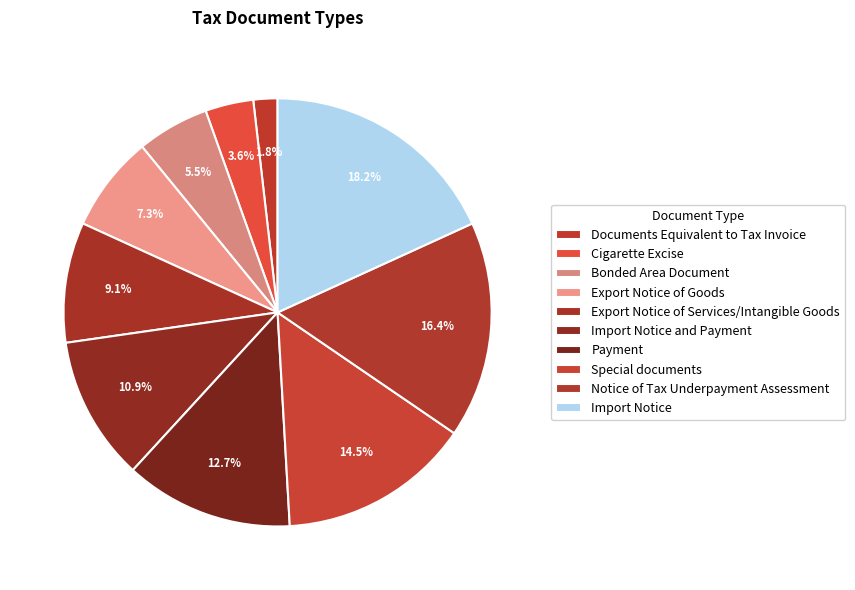

To the nearest percent, what is the difference between the largest and smallest slice percentages?

16%